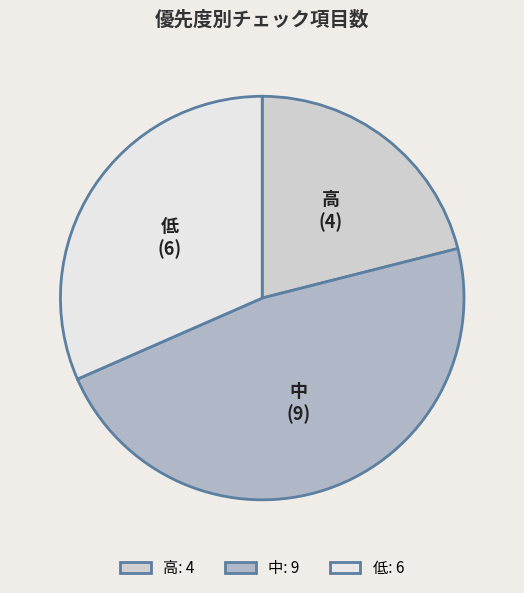

Is it true that 低 is 32% of the pie?

True